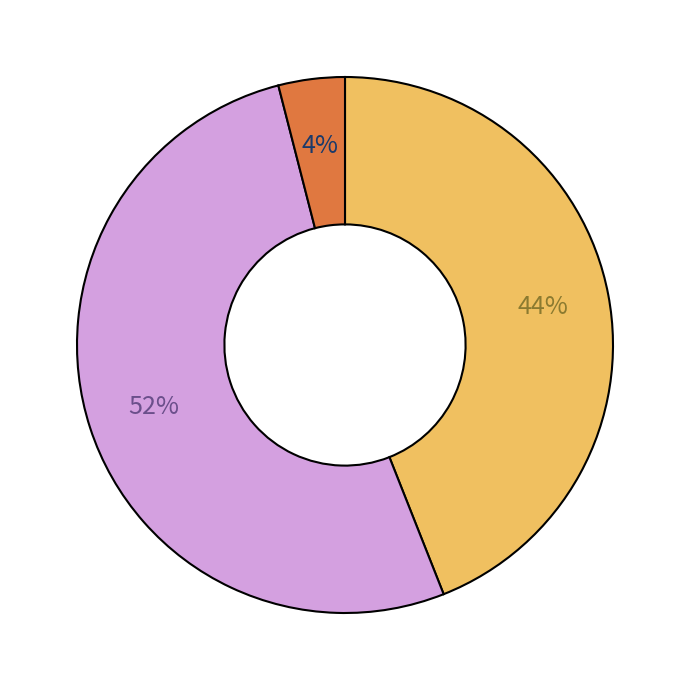

Is there a majority slice in this chart?

Yes